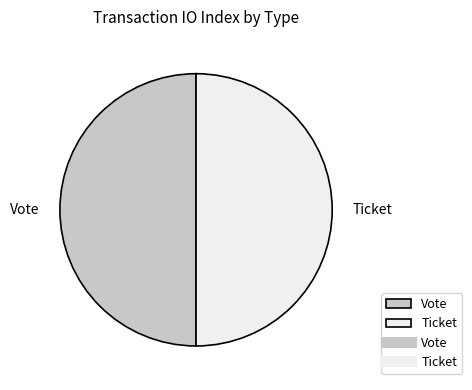

The Ticket slice represents 65% of the pie. True or false?

False